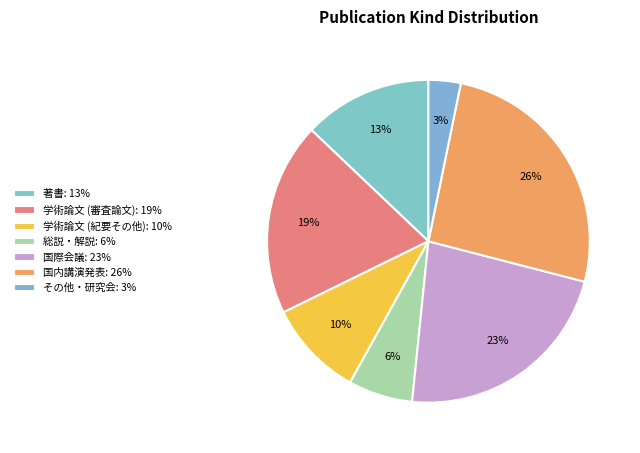

Which category has the smallest portion of the pie?

その他・研究会